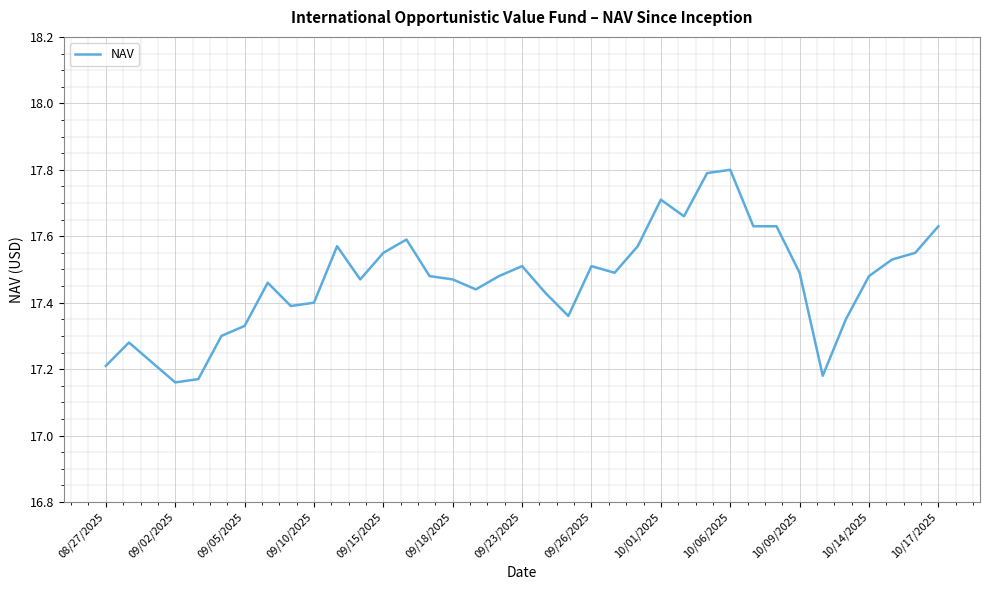

What is the difference between the maximum and minimum values?

0.6